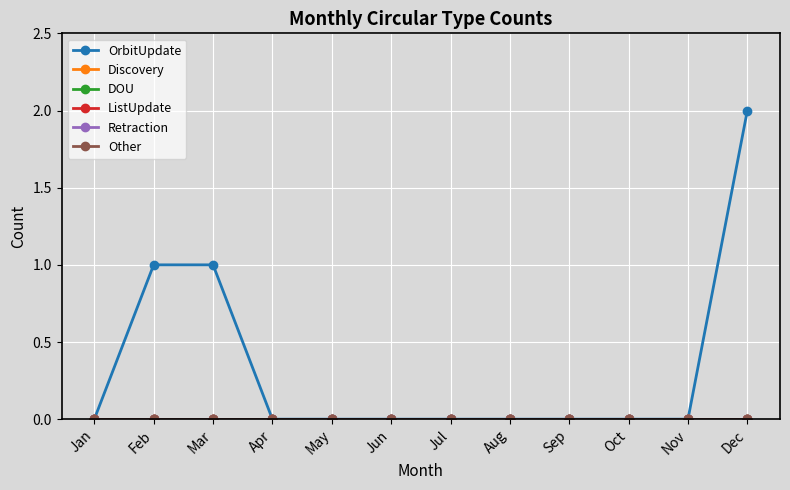

What is the spread (max minus min) of values at Dec?

2